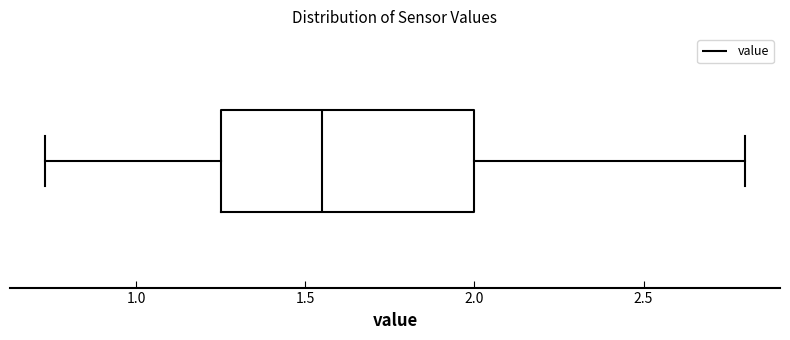

Transcribe this box plot: give where the median line is, the range the box spans, and where the two whiskers end, as read against the x-axis. The values are not printed on the chart, so give them approximately, as read against the axis.

median 1.55, box 1.25 to 2.00, whiskers 0.75 to 2.80